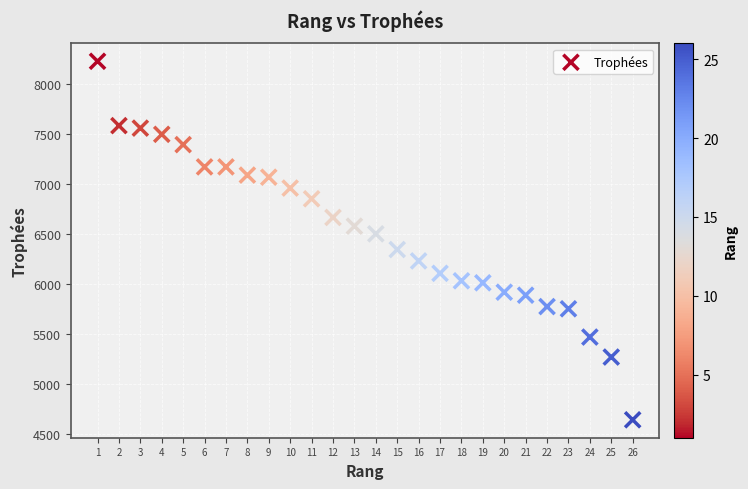

How many data points are displayed?

26